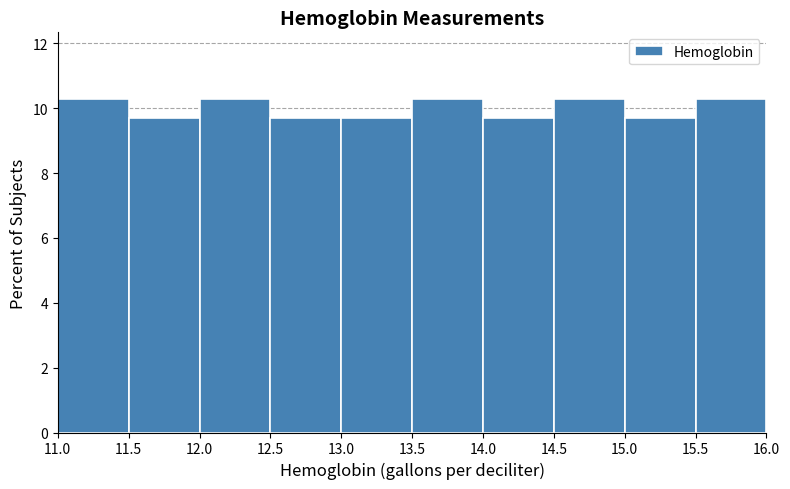

Reading left to right, list every bar in this chart as the range it spans on the x-axis followed by its height. The values are not printed on the chart, so give them approximately, as read against the axis.

11.0 to 11.5: 10.2
11.5 to 12.0: 9.8
12.0 to 12.5: 10.2
12.5 to 13.0: 9.8
13.0 to 13.5: 9.8
13.5 to 14.0: 10.2
14.0 to 14.5: 9.8
14.5 to 15.0: 10.2
15.0 to 15.5: 9.8
15.5 to 16.0: 10.2